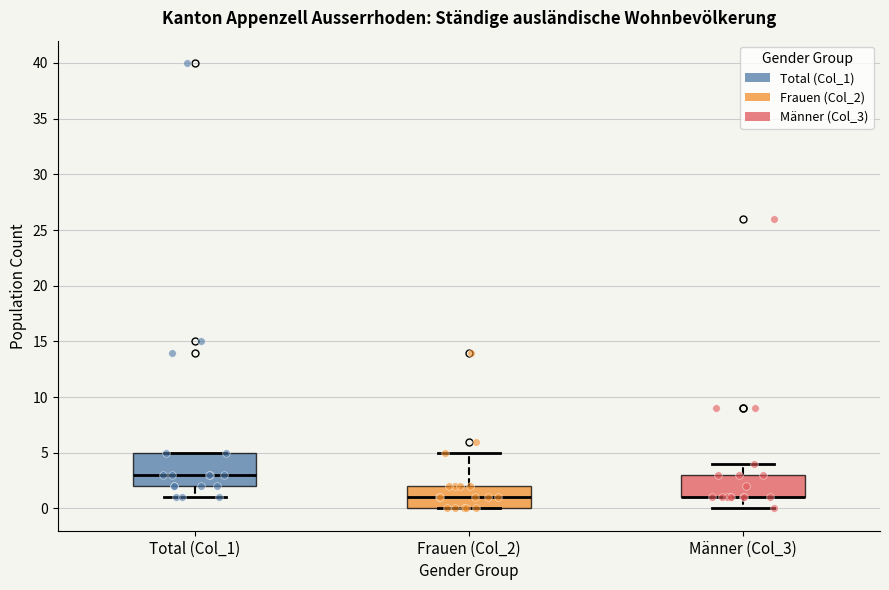

Reading left to right, read every box against the y-axis: the position of its median line, the range the box covers, and the ends of its whiskers. The values are not printed on the chart, so give them approximately, as read against the axis.

Total (Col_1): median 3, box 2 to 5, whiskers 1 to 5
Frauen (Col_2): median 1, box 0 to 2, whiskers 0 to 5
Männer (Col_3): median 1 (drawn on the box's lower edge), box 1 to 3, whiskers 0 to 4